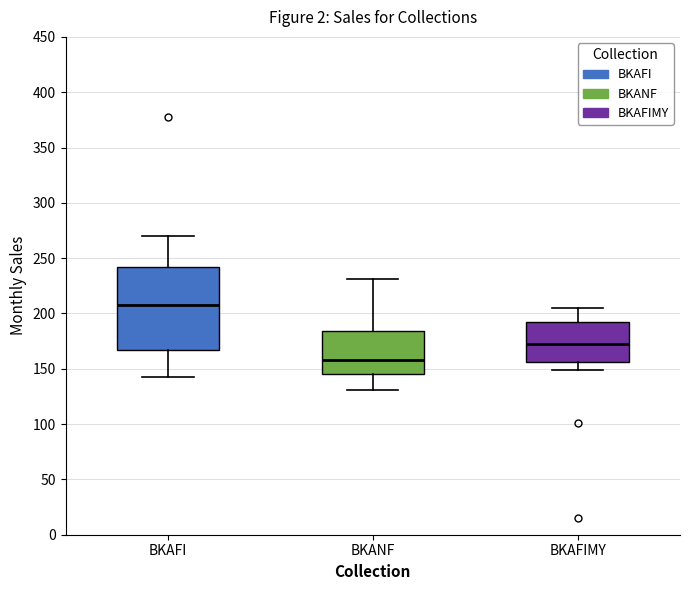

Reading left to right, transcribe this box plot: for each box, give where its median line is, the range the box spans, and where its two whiskers end, as read against the y-axis. The values are not printed on the chart, so give them approximately, as read against the axis.

BKAFI: median 210, box 165 to 240, whiskers 145 to 270
BKANF: median 160, box 145 to 185, whiskers 130 to 230
BKAFIMY: median 170, box 155 to 195, whiskers 150 to 205